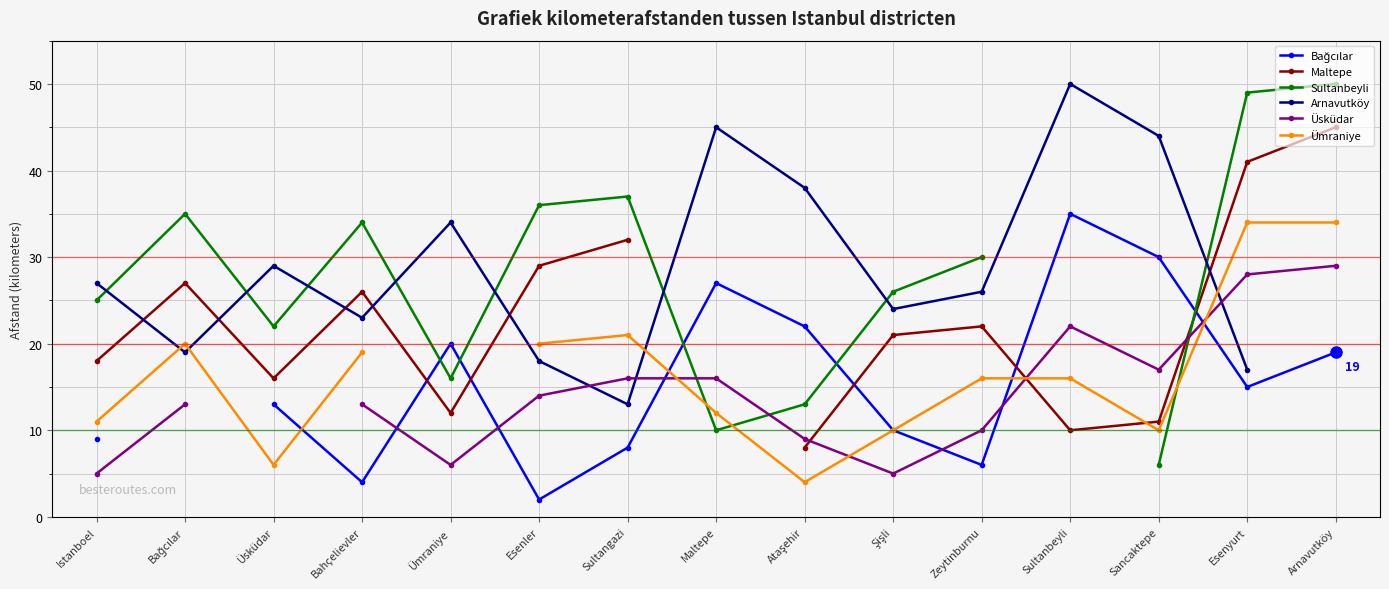

What are all the series names shown in the legend?

Bağcılar, Maltepe, Sultanbeyli, Arnavutköy, Üsküdar, Ümraniye